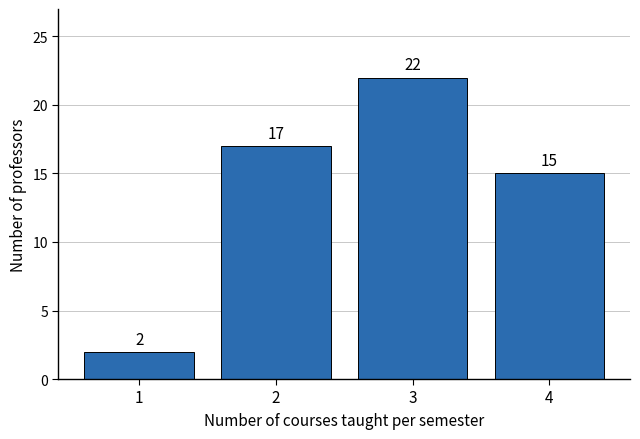

Reading left to right, what are all the values shown in this chart?

2	17	22	15